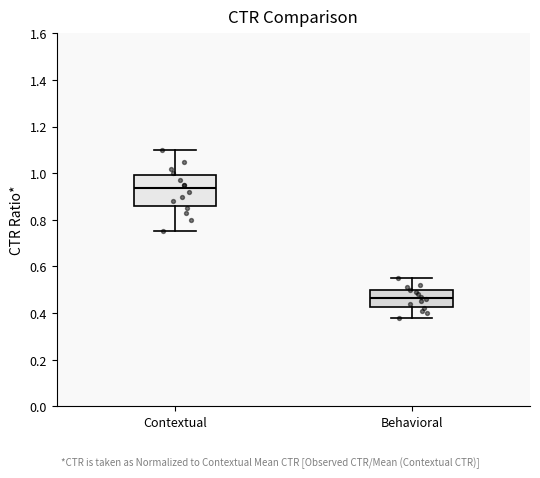

Which box has the highest median line?

Contextual